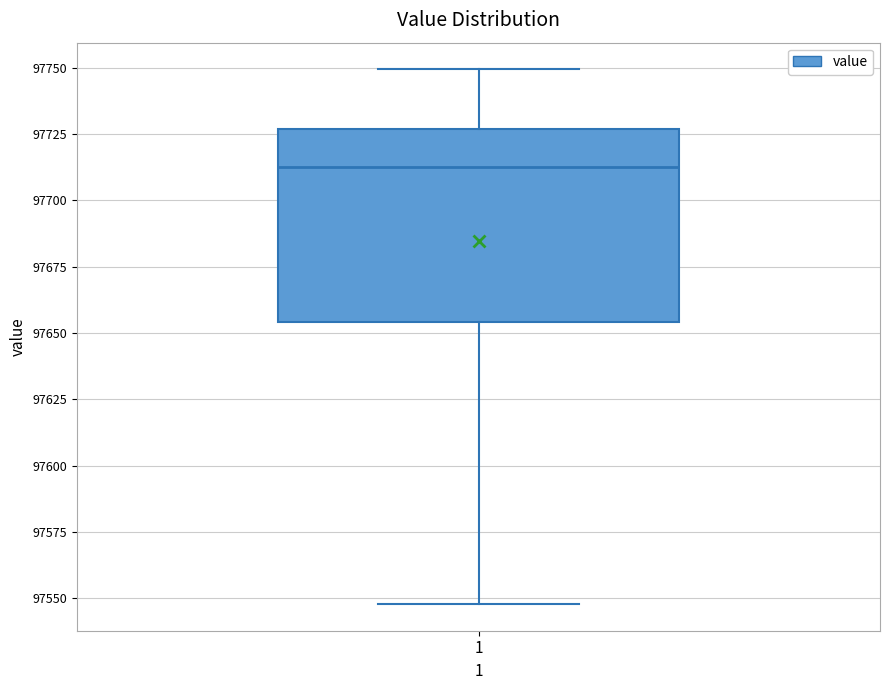

Where does the median line of the box at x = 1 sit on the y-axis? The values are not printed on the chart, so give them approximately, as read against the axis.

97715